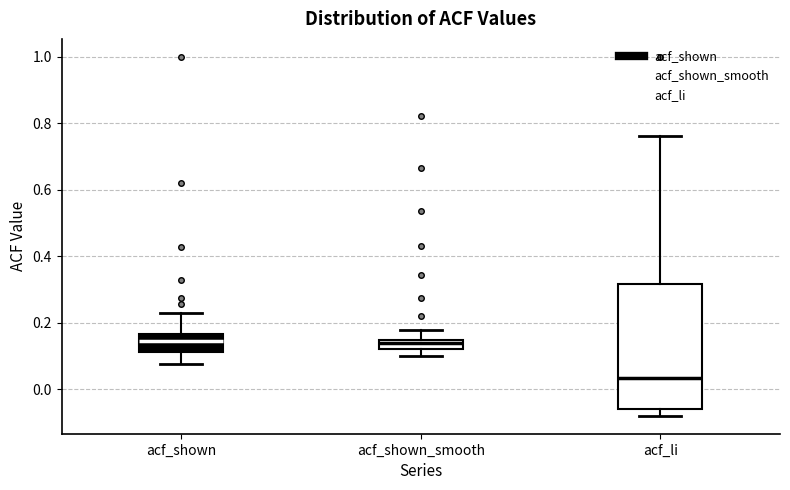

Which box's median line is the lowest?

acf_li